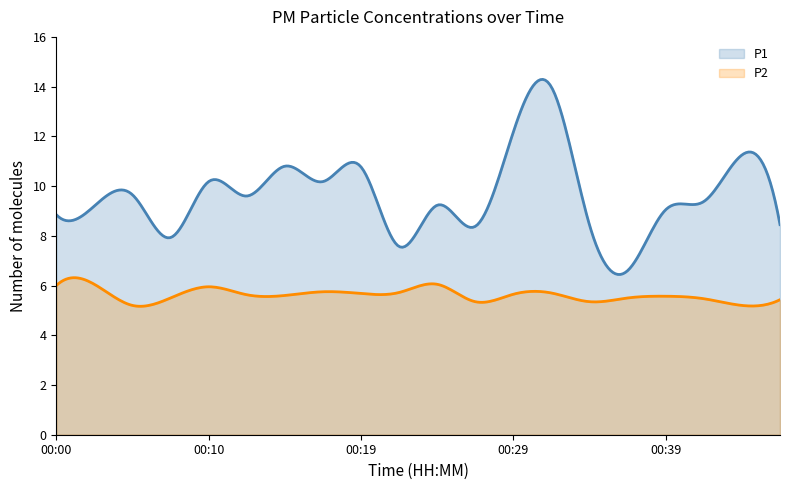

How many categories are shown in the chart?

300